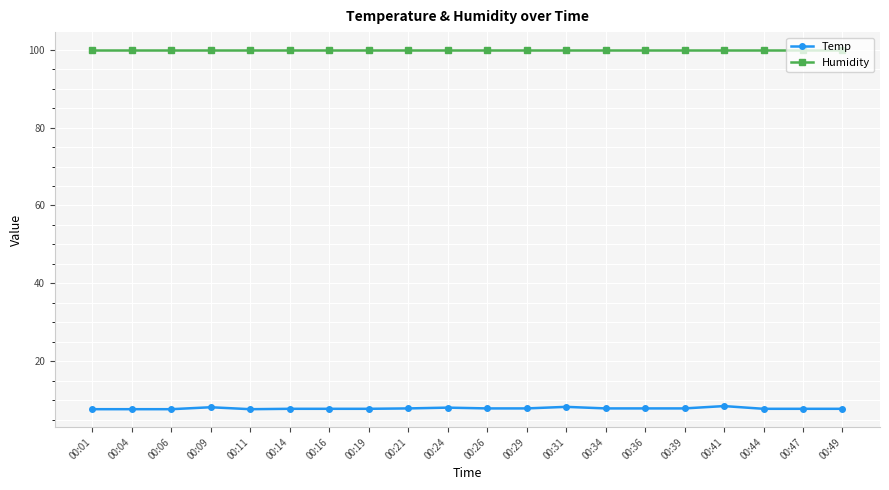

List the series in order of their peak value, lowest first.

Temp, Humidity